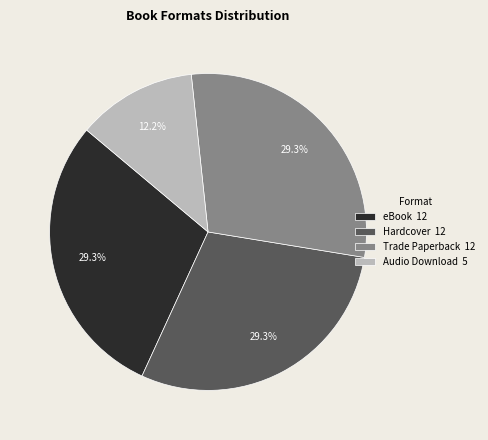

Approximately how many times larger is the value at eBook 12 compared to Audio Download 5?

2.4